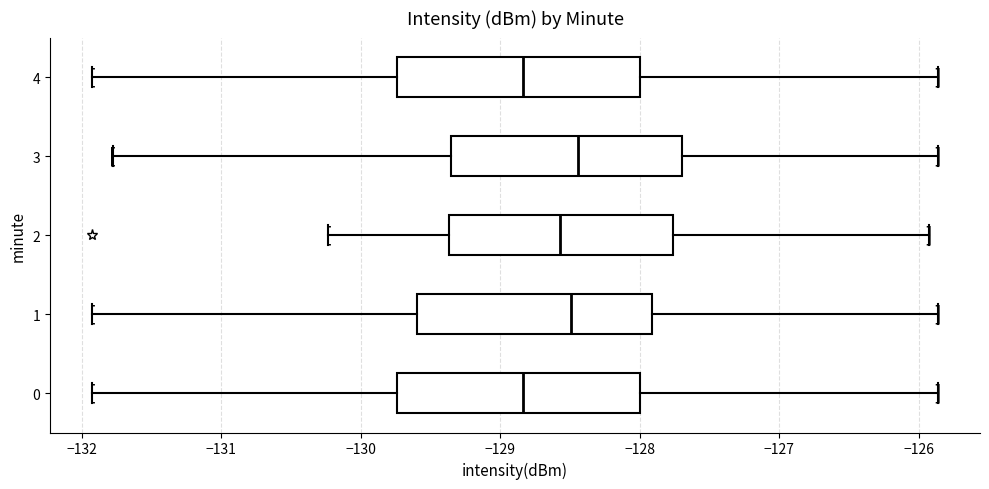

Reading bottom to top, read every box against the x-axis: the position of its median line, the range the box covers, and the ends of its whiskers. The values are not printed on the chart, so give them approximately, as read against the axis.

0: median -128.8, box -129.7 to -128.0, whiskers -131.9 to -125.9
1: median -128.5, box -129.6 to -127.9, whiskers -131.9 to -125.9
2: median -128.6, box -129.4 to -127.8, whiskers -130.2 to -125.9
3: median -128.4, box -129.4 to -127.7, whiskers -131.8 to -125.9
4: median -128.8, box -129.7 to -128.0, whiskers -131.9 to -125.9